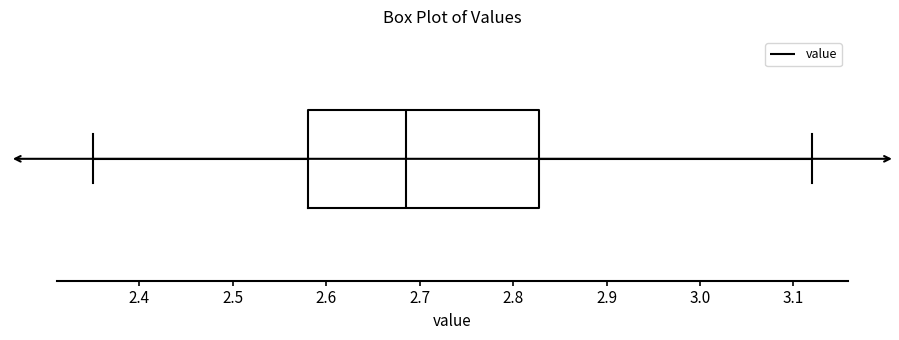

Where does the median line of the box sit on the x-axis? The values are not printed on the chart, so give them approximately, as read against the axis.

2.69